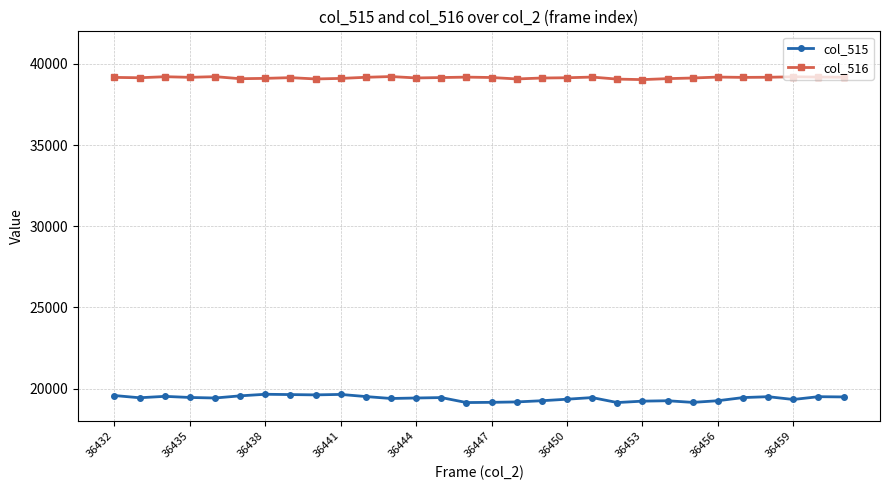

Rank the series by their maximum value, from highest to lowest.

col_516, col_515